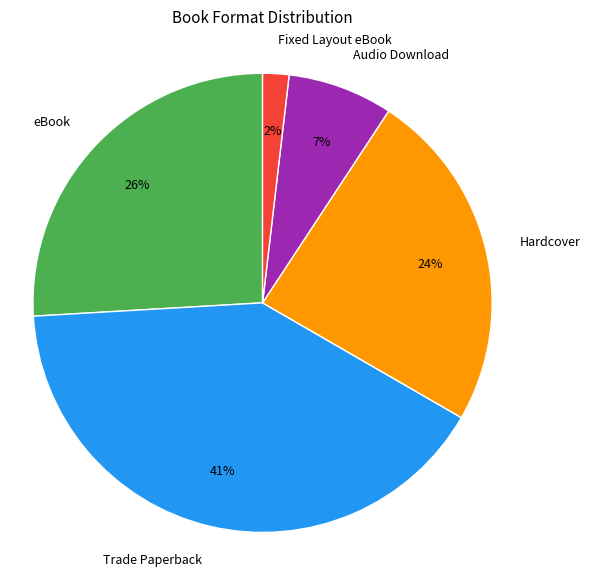

Do Hardcover and Trade Paperback together represent more than half of the pie?

Yes